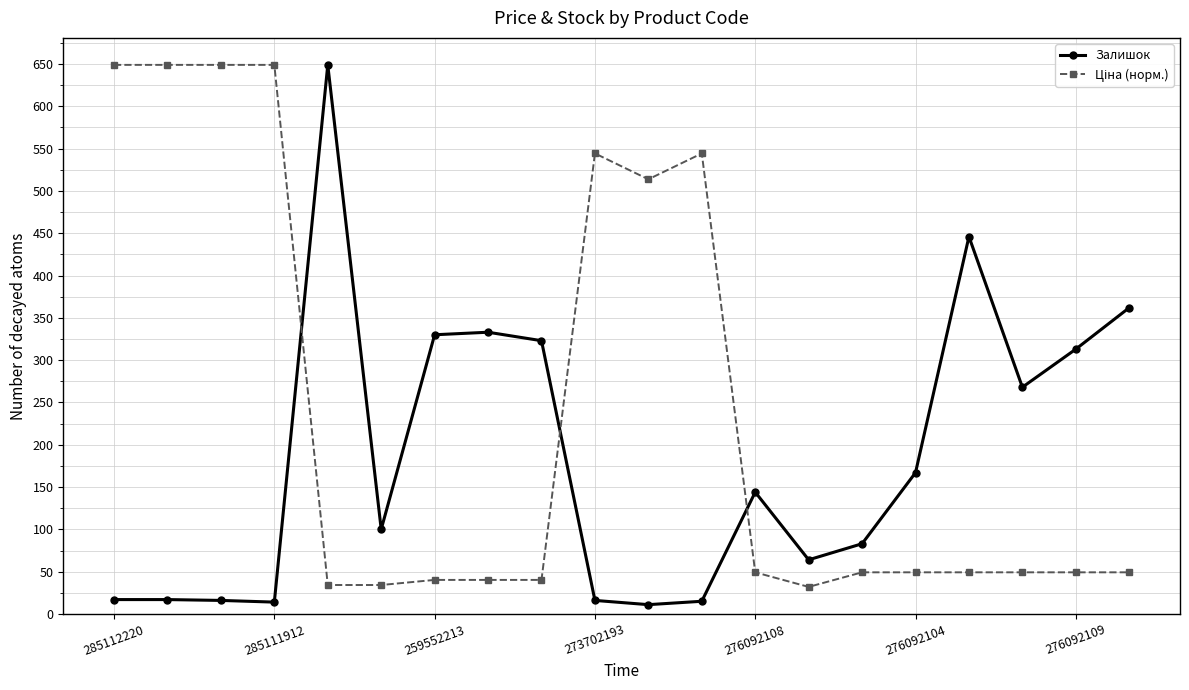

Count the number of categories in the chart.

20